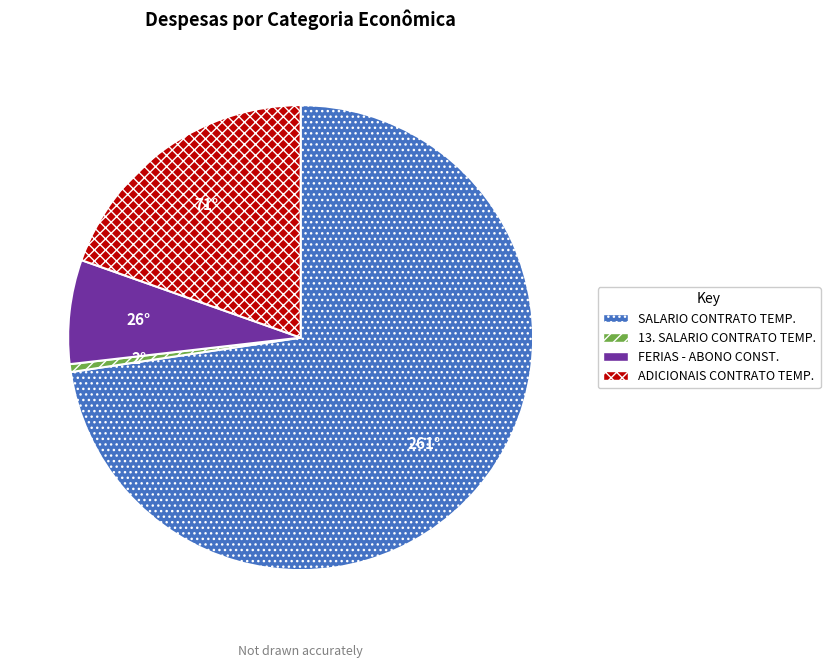

Is there a majority slice in this chart?

Yes